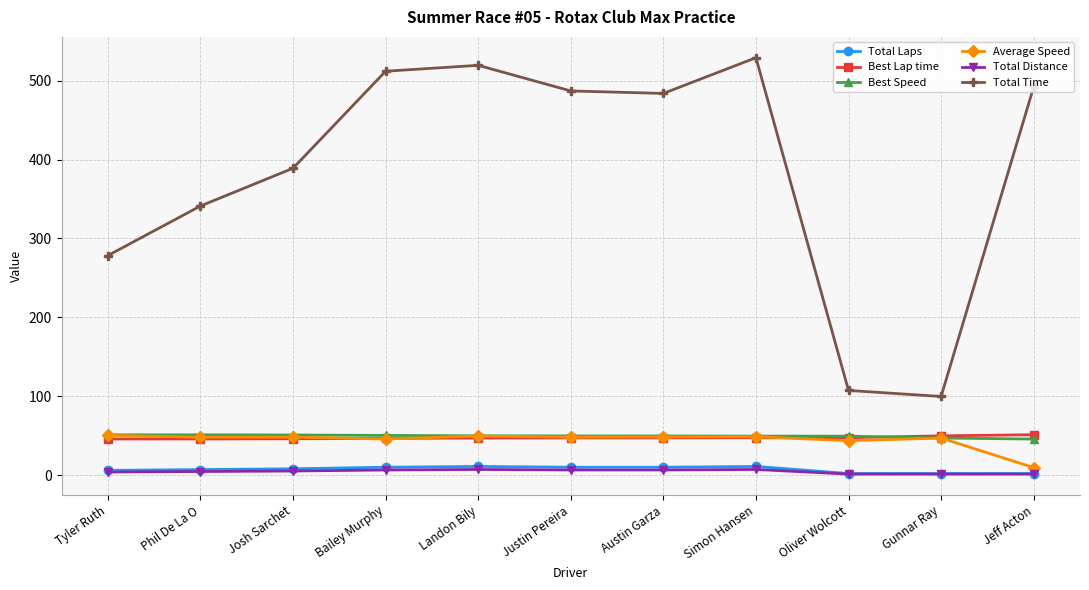

What is the sum of all Total Time values?

4238.6